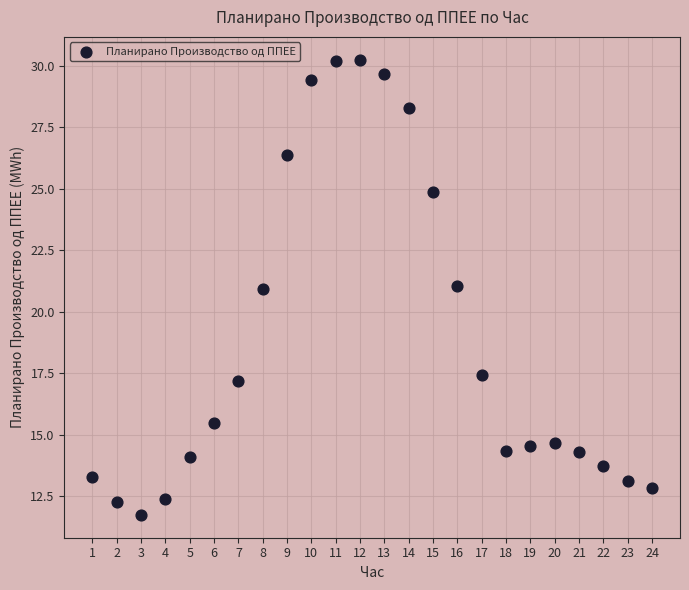

What is the range of X values (max minus min)?

23.0